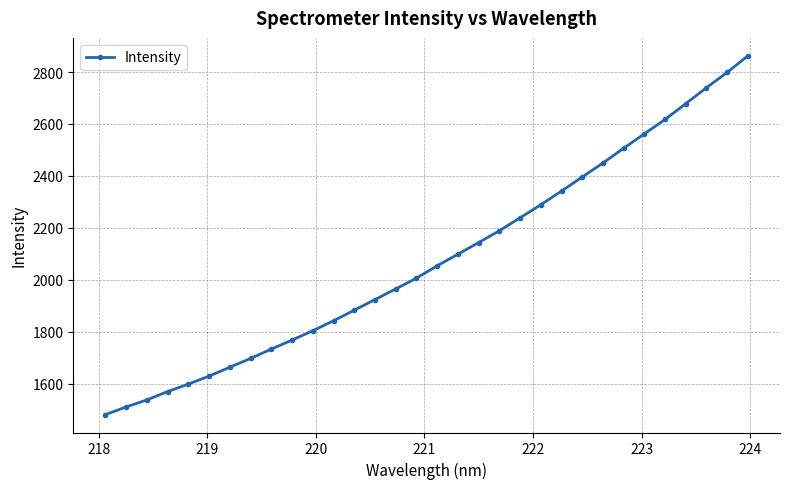

True or false: there are more than 2 points higher than both neighbors.

False